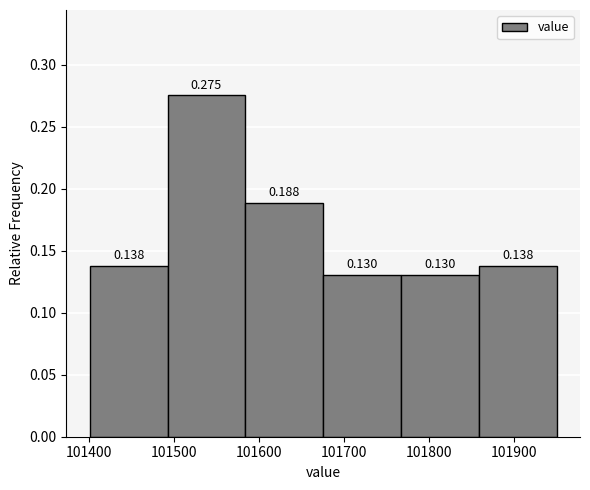

Which range on the x-axis has the tallest bar?

101490 to 101580